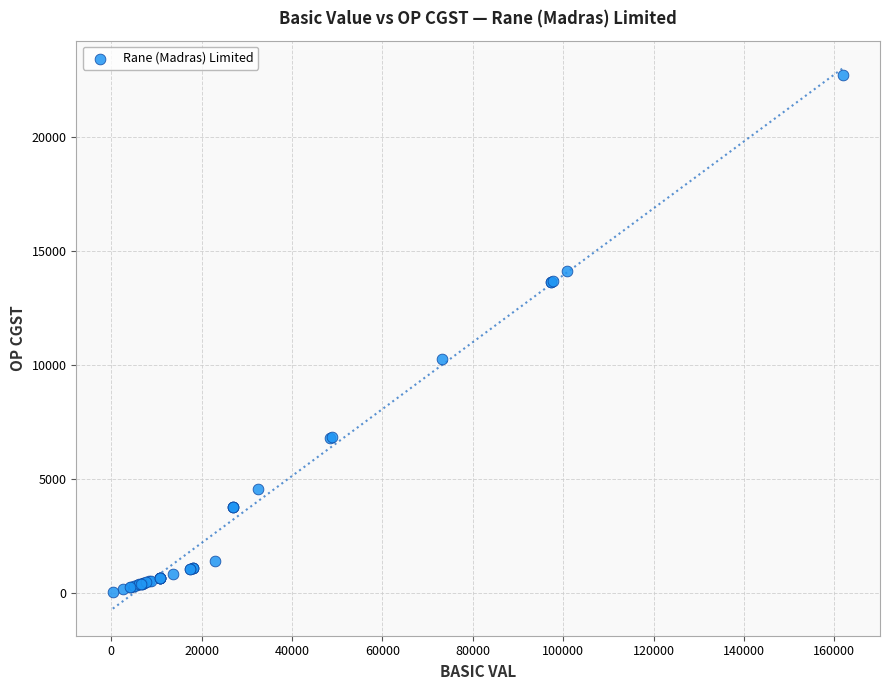

What Y value in the scatter plot is closest to 11352?

10260.2